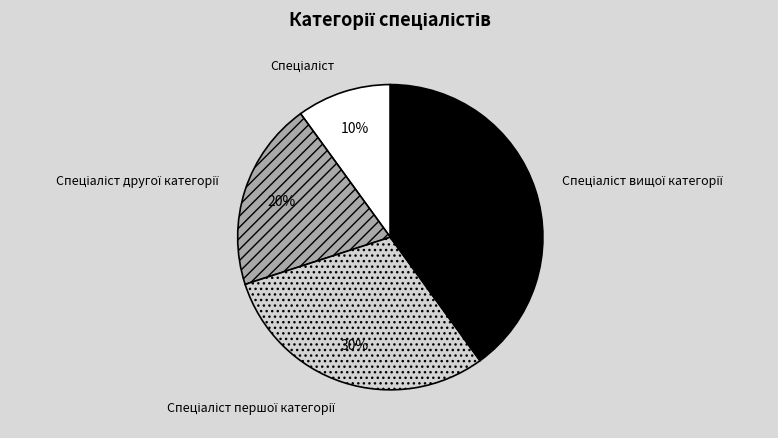

Does any single category account for the majority?

No